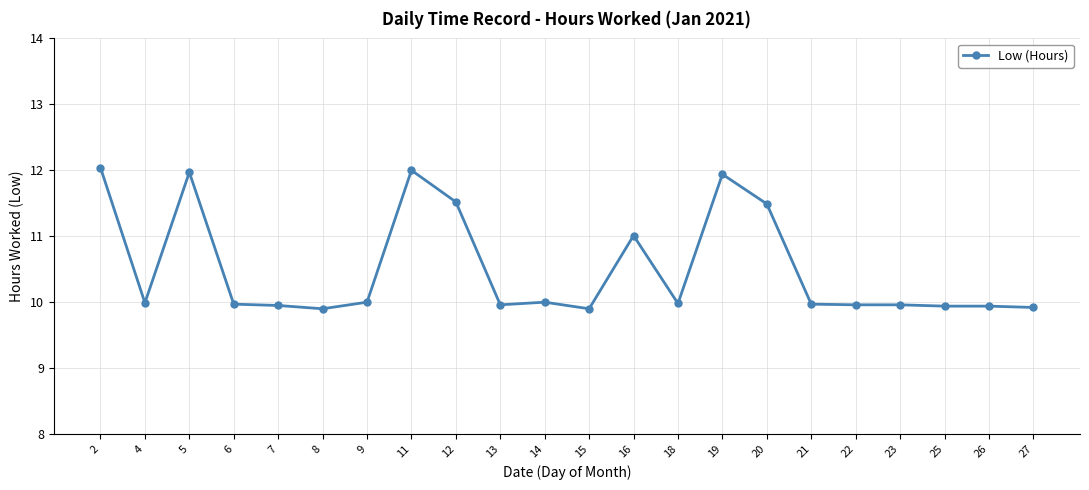

What is the greatest value displayed?

12.0